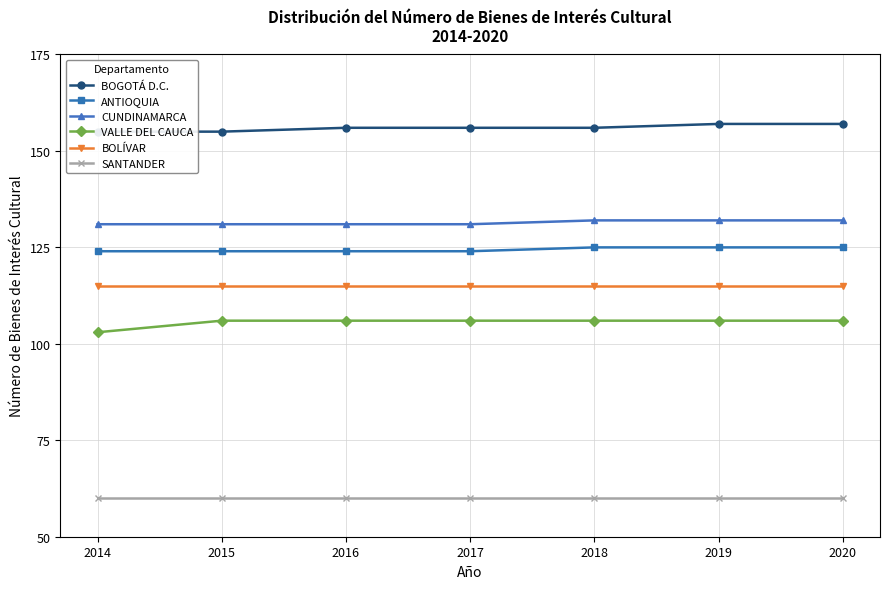

What is the value of the VALLE DEL CAUCA point at the 7th from the left?

106